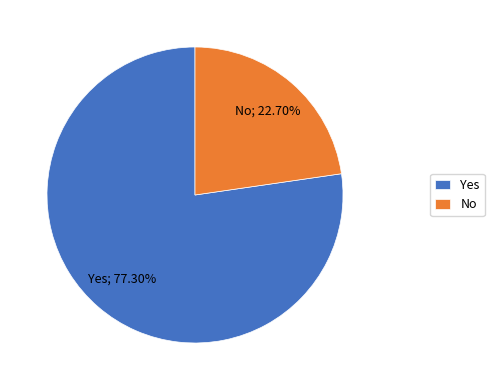

What is the ratio of the value at Yes to the value at No?

3.4